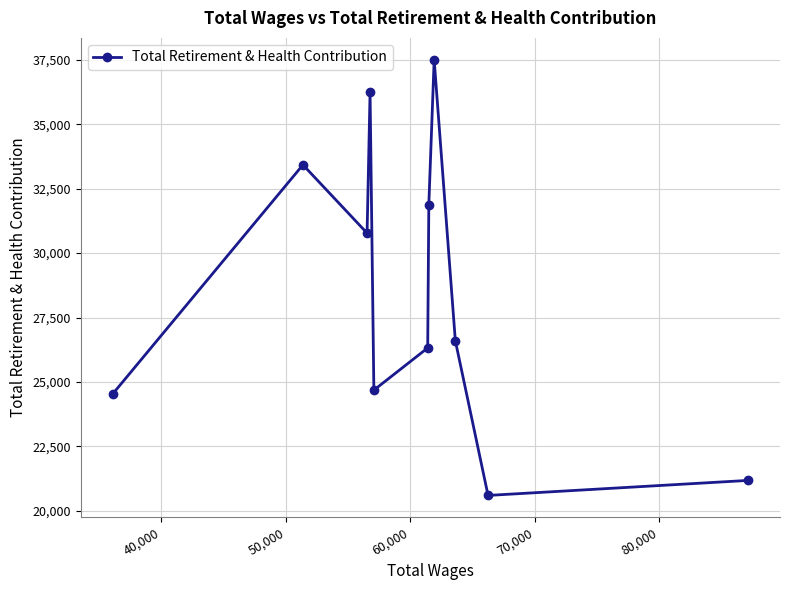

What is the value of the 11th point from the left?

21179